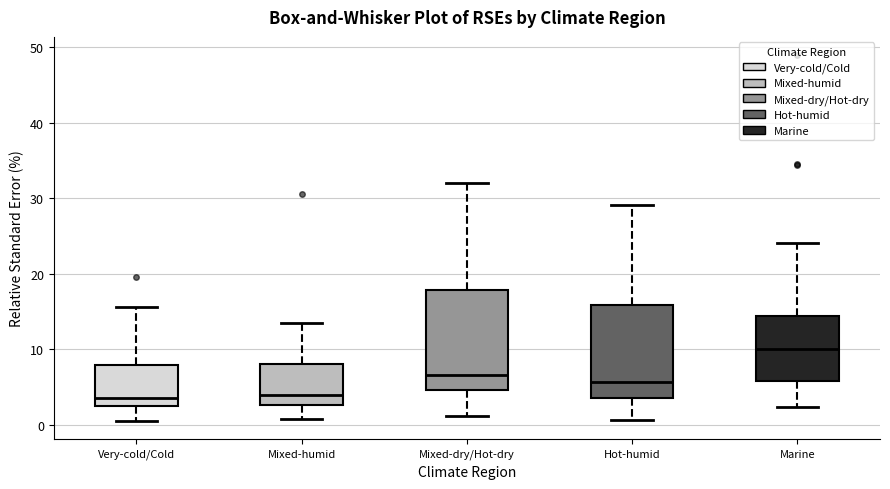

Reading left to right, transcribe this box plot: for each box, give where its median line is, the range the box spans, and where its two whiskers end, as read against the y-axis. The values are not printed on the chart, so give them approximately, as read against the axis.

Very-cold/Cold: median 4, box 2 to 8, whiskers 1 to 16
Mixed-humid: median 4, box 3 to 8, whiskers 1 to 14
Mixed-dry/Hot-dry: median 7, box 5 to 18, whiskers 1 to 32
Hot-humid: median 6, box 4 to 16, whiskers 1 to 29
Marine: median 10, box 6 to 14, whiskers 2 to 24